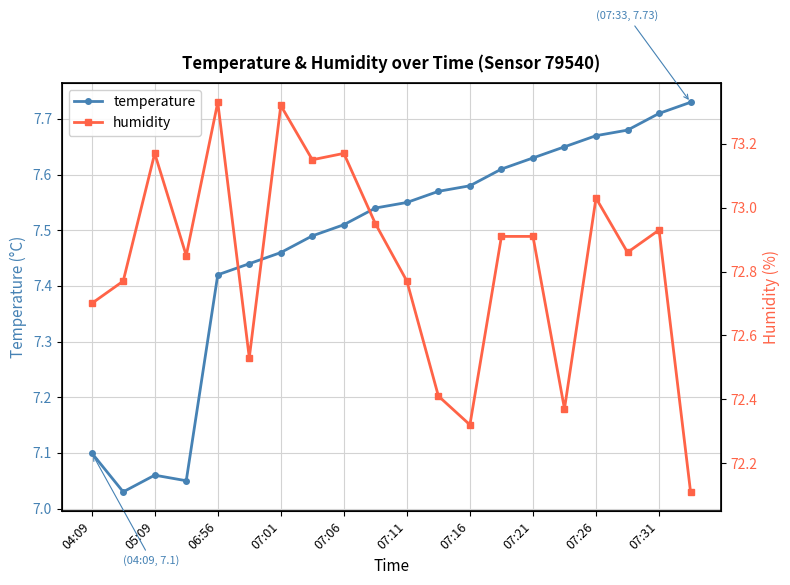

What is the difference between the highest and lowest values at 15?

64.7